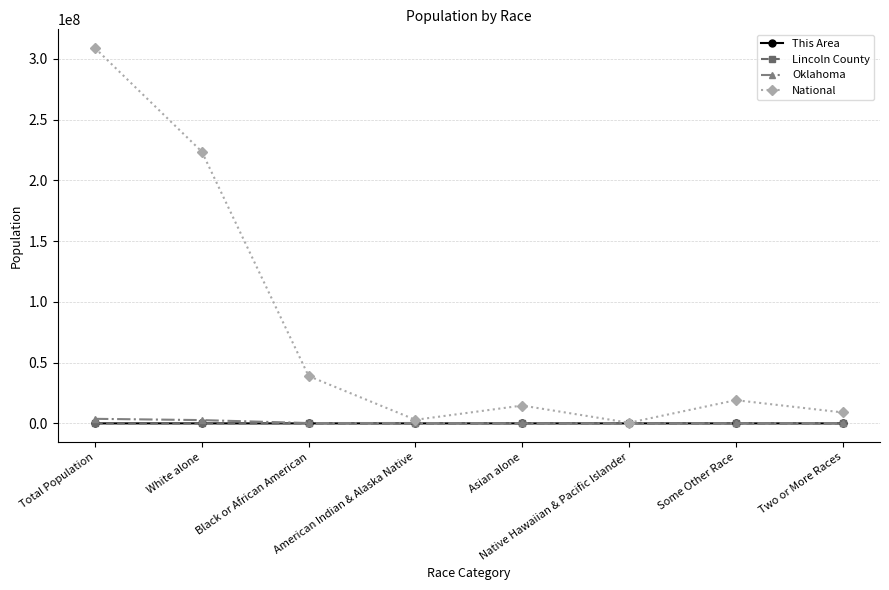

Which series has the largest total across all categories?

National